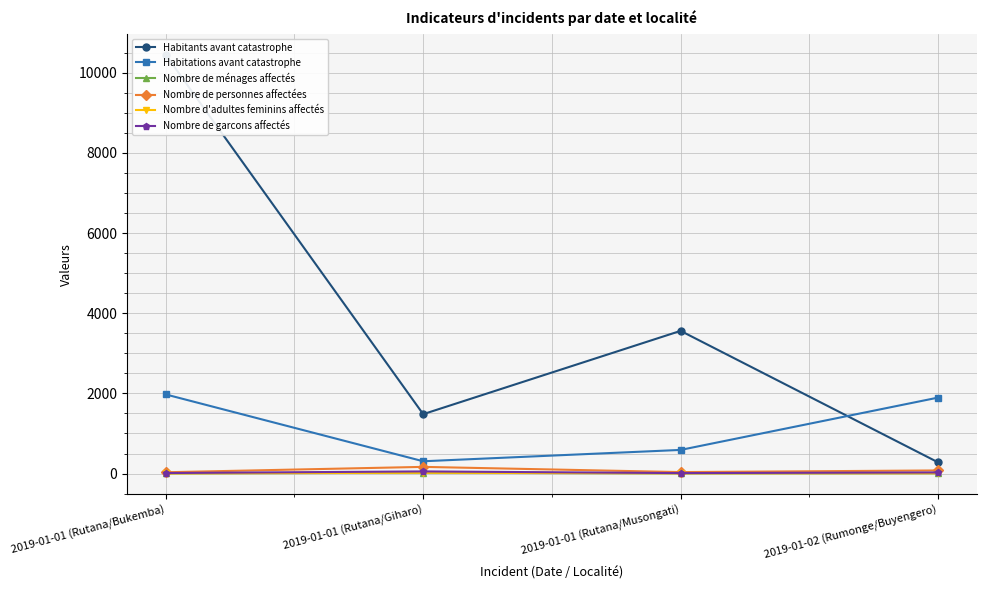

What is the minimum value shown in the chart?

4